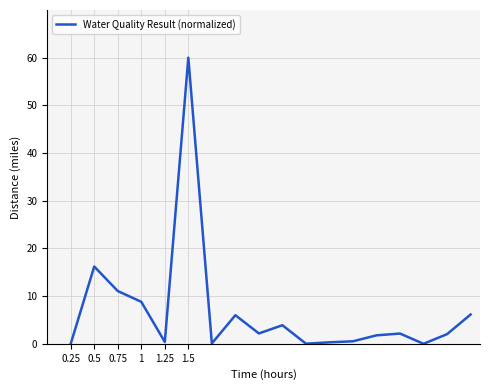

What is the difference between the maximum and minimum values?

60.0